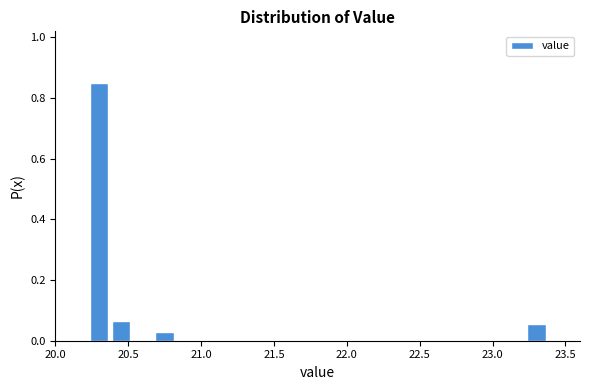

Around what value on the x-axis is the tallest bar? Give the approximate position of its centre, as read against the axis.

20.30